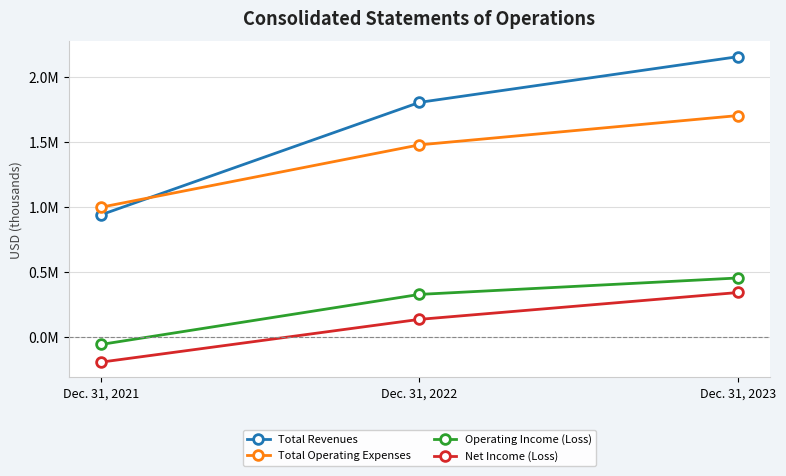

What is the highest value of the Operating Income (Loss) series?

453684